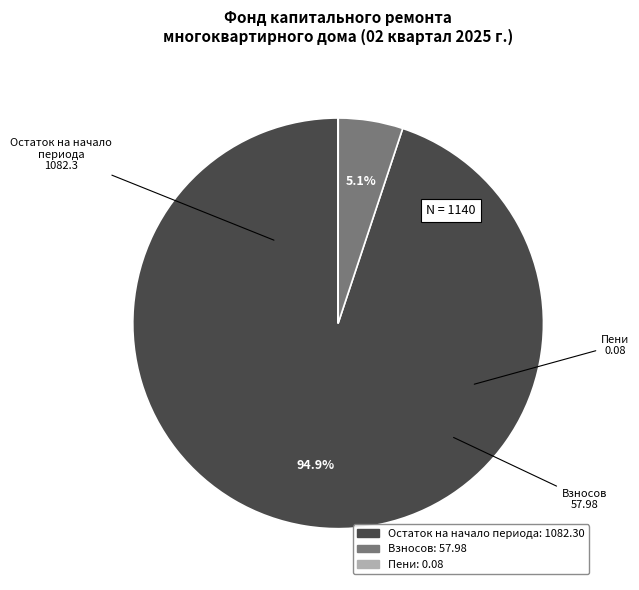

Is there a majority slice in this chart?

Yes